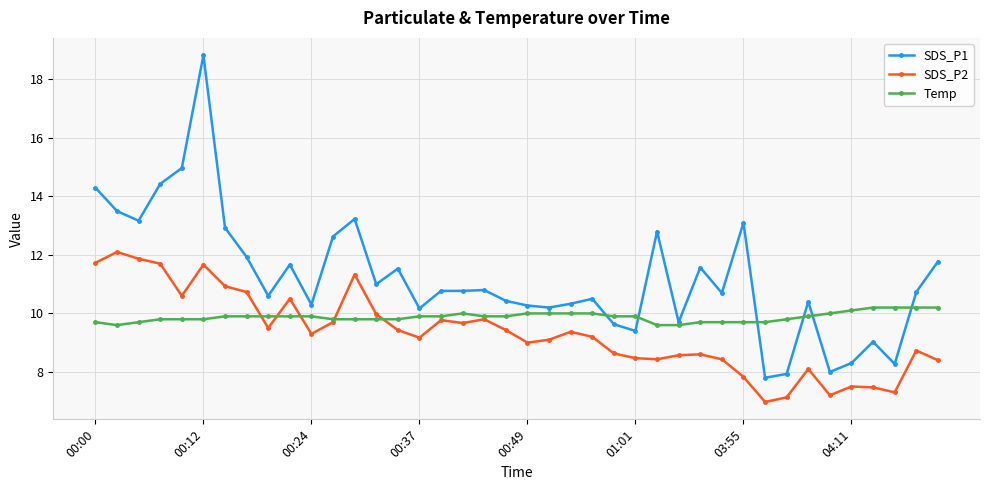

Which series has the largest total across all categories?

SDS_P1